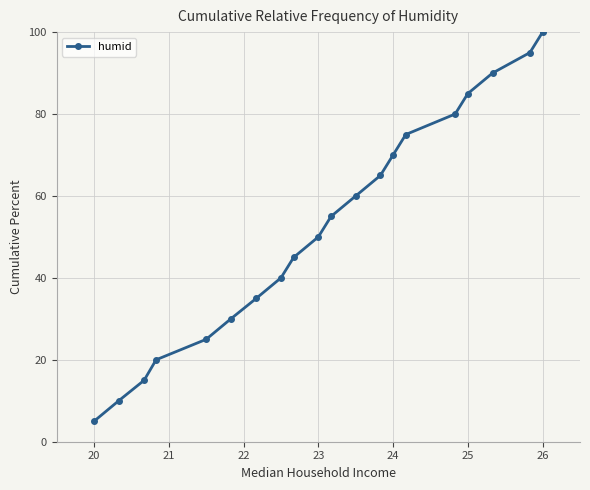

What is the average value?

52.5